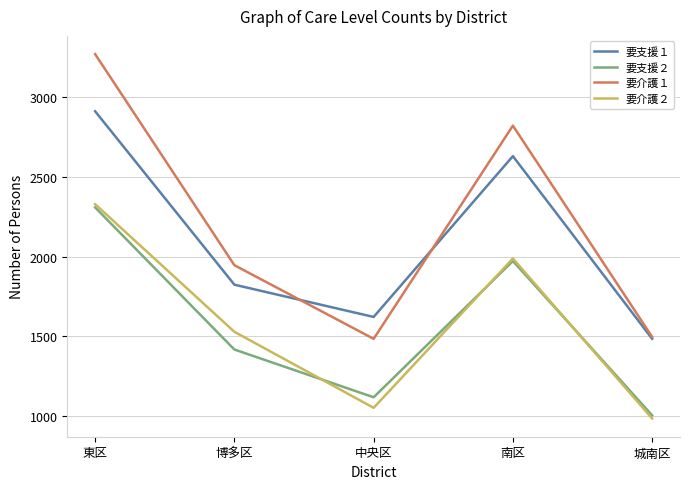

The 要介護１ series shows 1497 at 城南区. True or false?

True